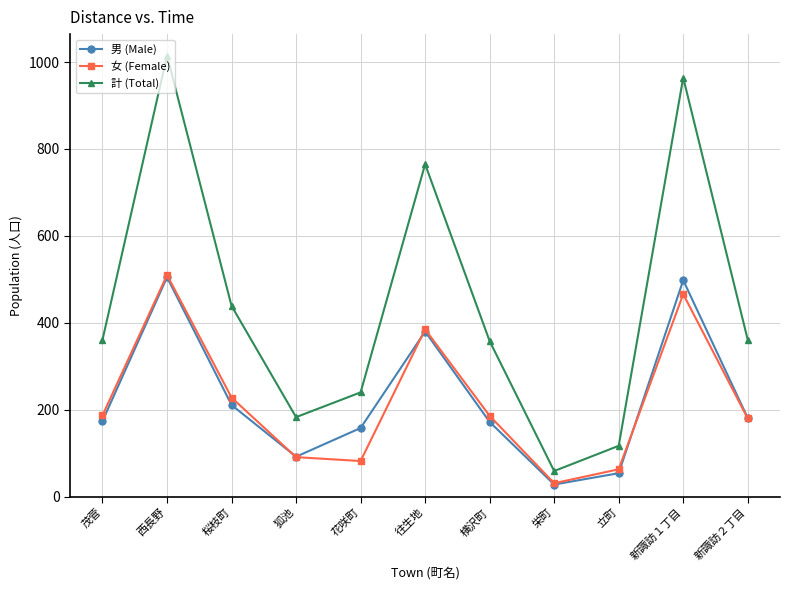

How many interior local peaks does the 女 (Female) series have?

3